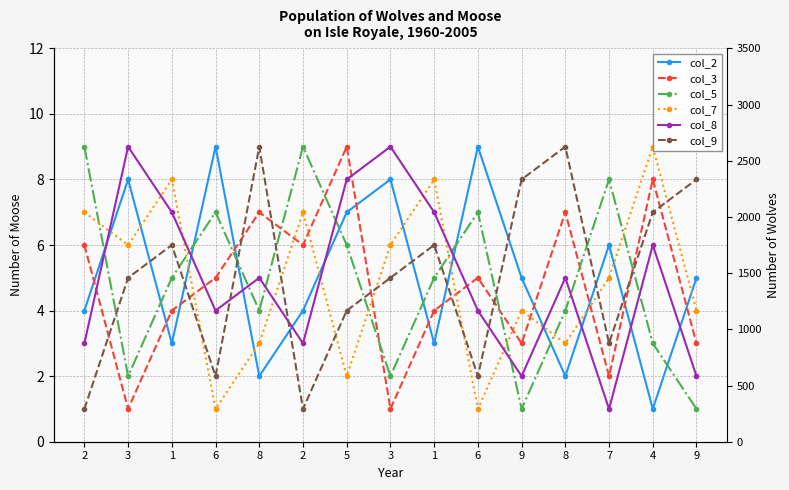

At which category does col_8 reach its first local valley?

6